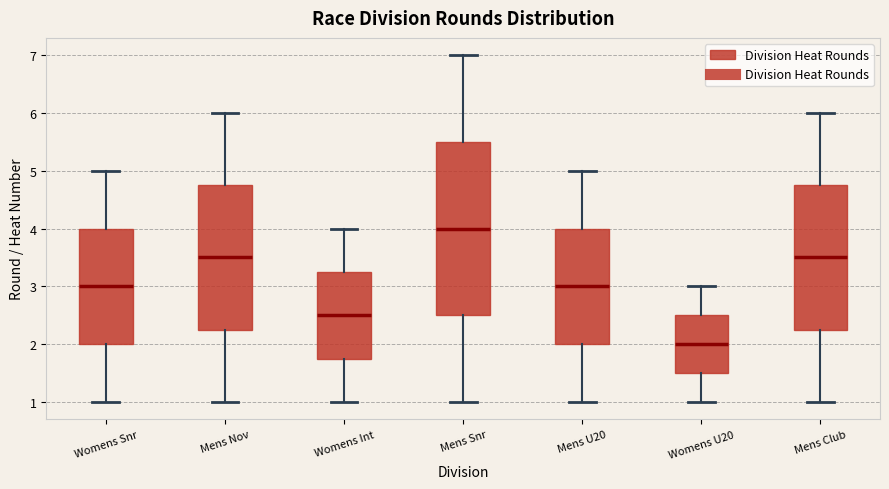

Which box's median line is the highest?

Mens Snr